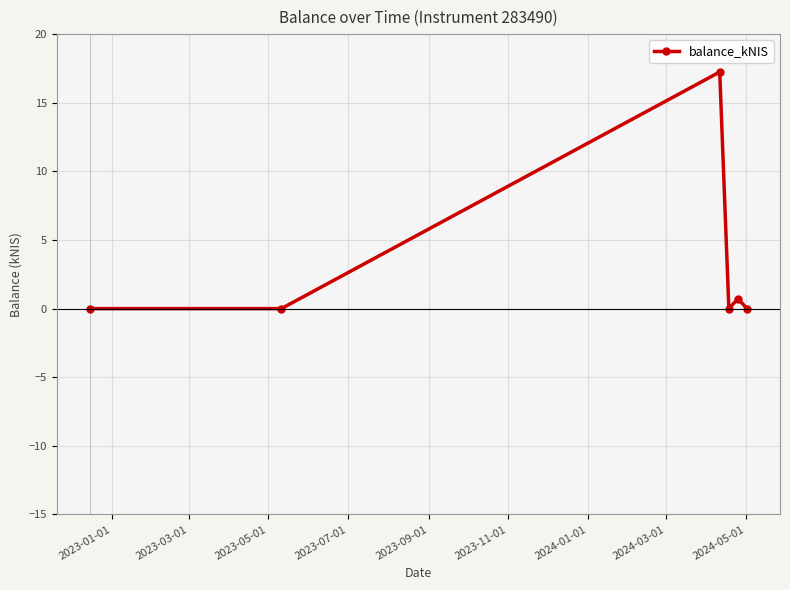

True or false: the data has more than 1 interior local peaks.

True